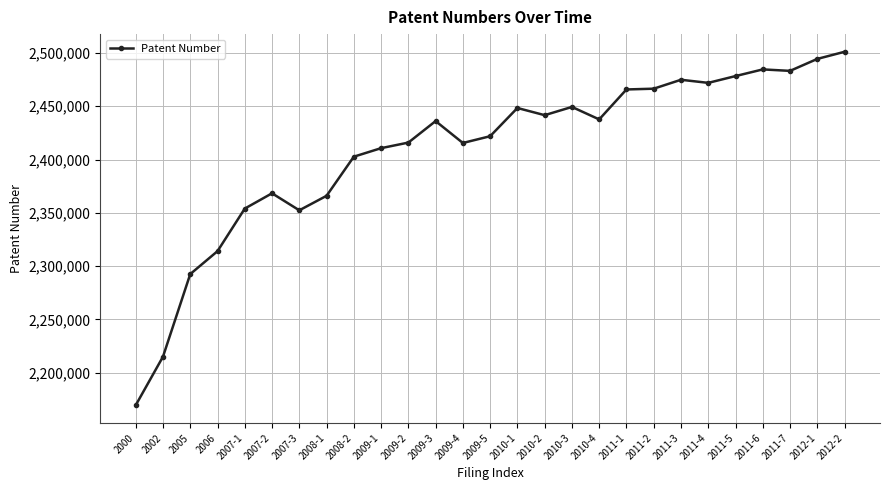

Which has a higher value, 2006 or 2010-3?

2010-3